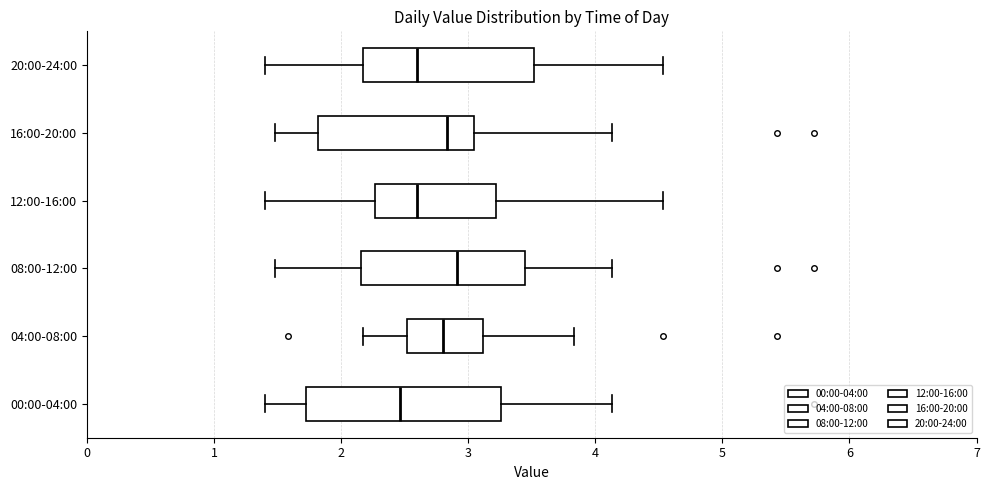

Reading bottom to top, read every box against the x-axis: the position of its median line, the range the box covers, and the ends of its whiskers. The values are not printed on the chart, so give them approximately, as read against the axis.

00:00-04:00: median 2.5, box 1.7 to 3.3, whiskers 1.4 to 4.1
04:00-08:00: median 2.8, box 2.5 to 3.1, whiskers 2.2 to 3.8
08:00-12:00: median 2.9, box 2.2 to 3.5, whiskers 1.5 to 4.1
12:00-16:00: median 2.6, box 2.3 to 3.2, whiskers 1.4 to 4.5
16:00-20:00: median 2.8, box 1.8 to 3.0, whiskers 1.5 to 4.1
20:00-24:00: median 2.6, box 2.2 to 3.5, whiskers 1.4 to 4.5